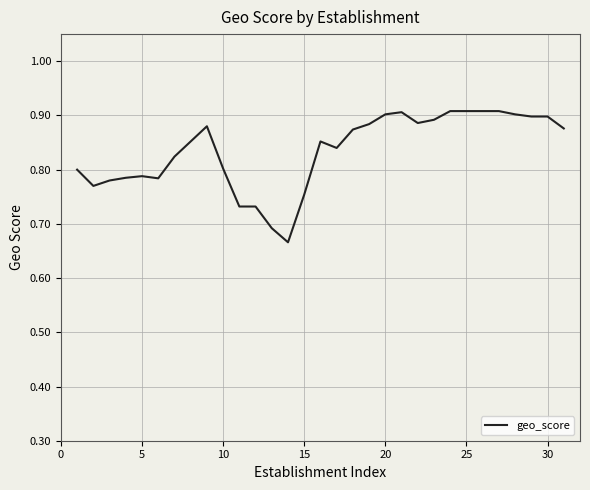

How many lines are shown in the chart?

1